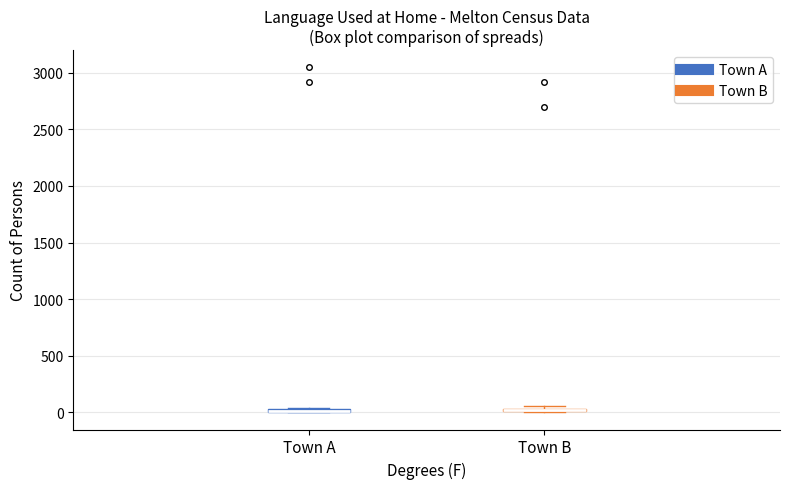

Where is the lower edge of the box for Town B on the y-axis? The values are not printed on the chart, so give them approximately, as read against the axis.

0